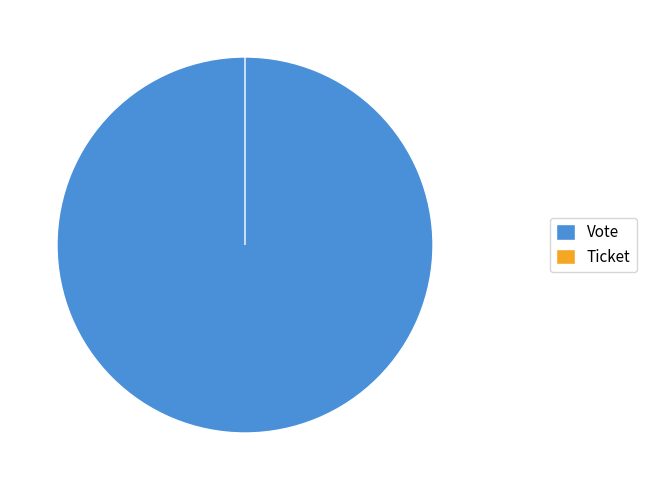

To the nearest percent, what percentage of the pie is Vote?

100%